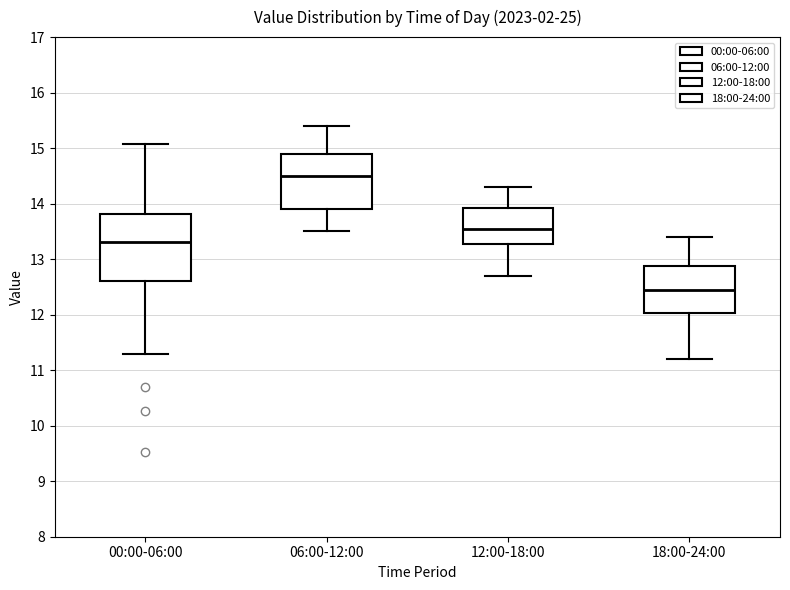

Which box's median line is the lowest?

18:00-24:00